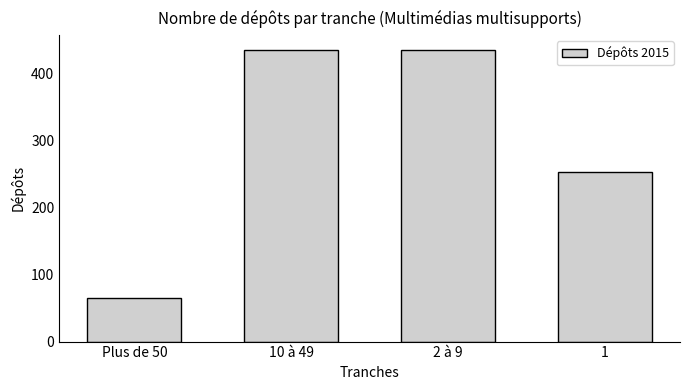

Approximately how many times larger is the value at 1 compared to 2 à 9?

0.6